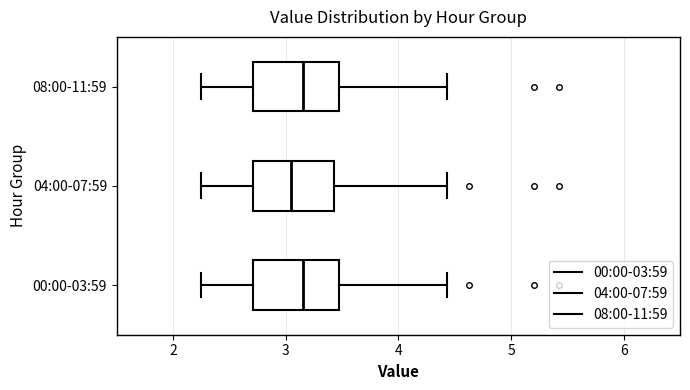

Reading bottom to top, read every box against the x-axis: the position of its median line, the range the box covers, and the ends of its whiskers. The values are not printed on the chart, so give them approximately, as read against the axis.

00:00-03:59: median 3.2, box 2.7 to 3.5, whiskers 2.3 to 4.4
04:00-07:59: median 3.1, box 2.7 to 3.4, whiskers 2.3 to 4.4
08:00-11:59: median 3.2, box 2.7 to 3.5, whiskers 2.3 to 4.4